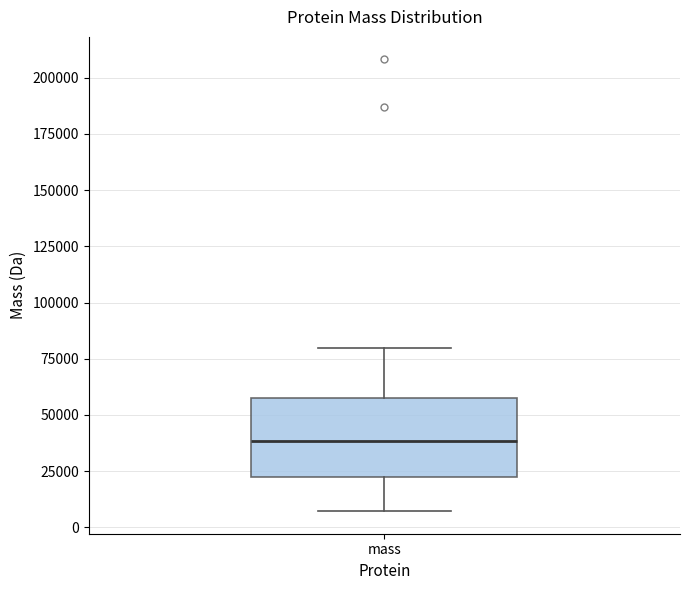

Transcribe this box plot: give where the median line is, the range the box spans, and where the two whiskers end, as read against the y-axis. The values are not printed on the chart, so give them approximately, as read against the axis.

median 40000, box 20000 to 55000, whiskers 5000 to 80000